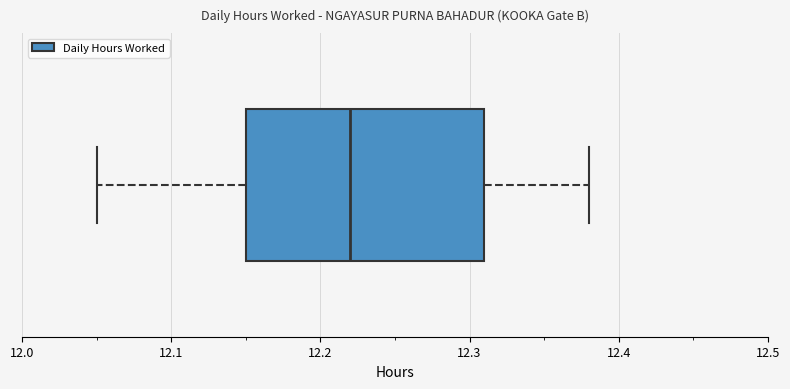

Where does the median line of the box sit on the x-axis? The values are not printed on the chart, so give them approximately, as read against the axis.

12.22